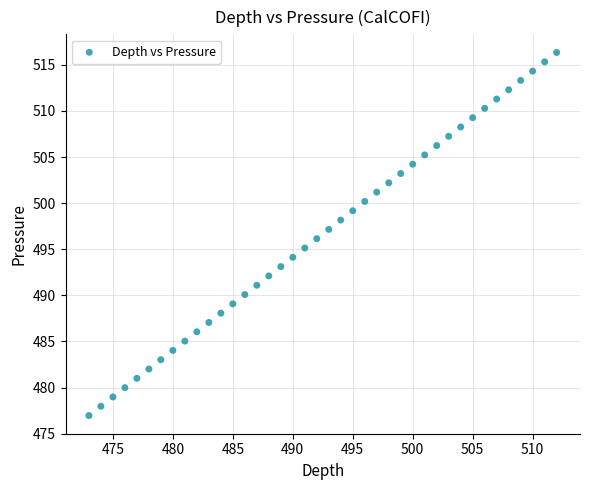

What is the range of X values (max minus min)?

39.0